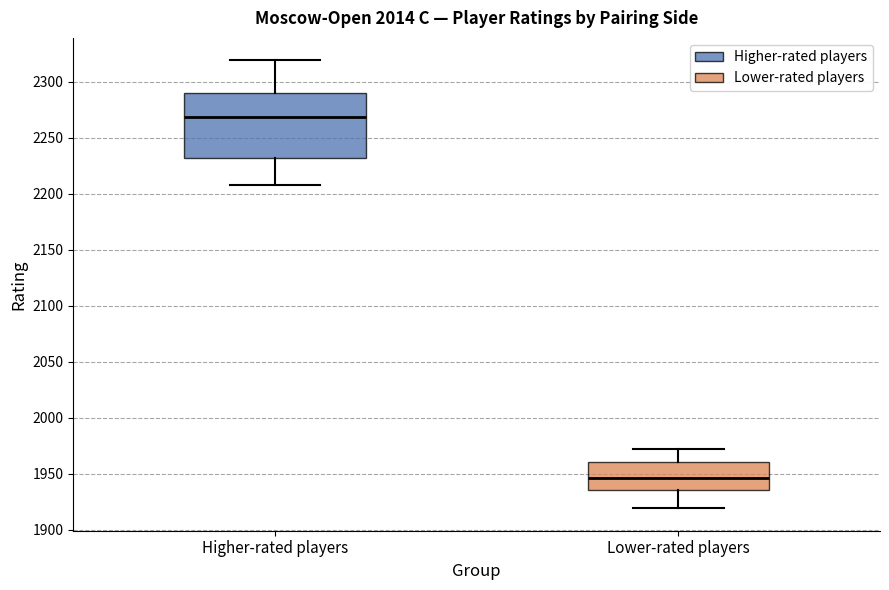

Comparing the boxes themselves (not the whiskers), which one is the tallest?

Higher-rated players